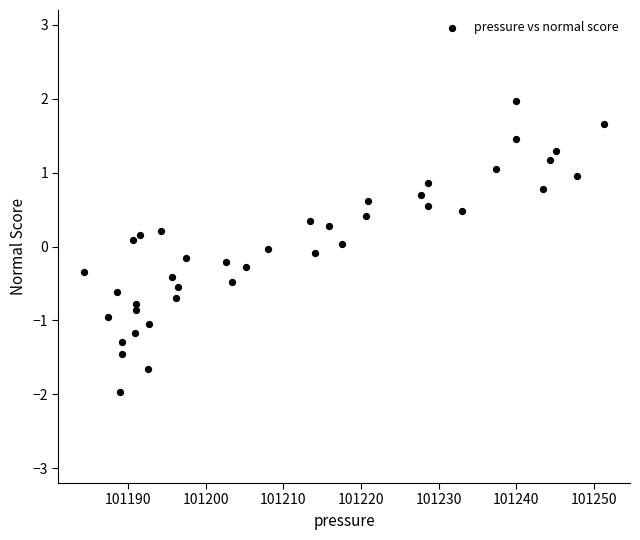

What is the range of X values (max minus min)?

66.9